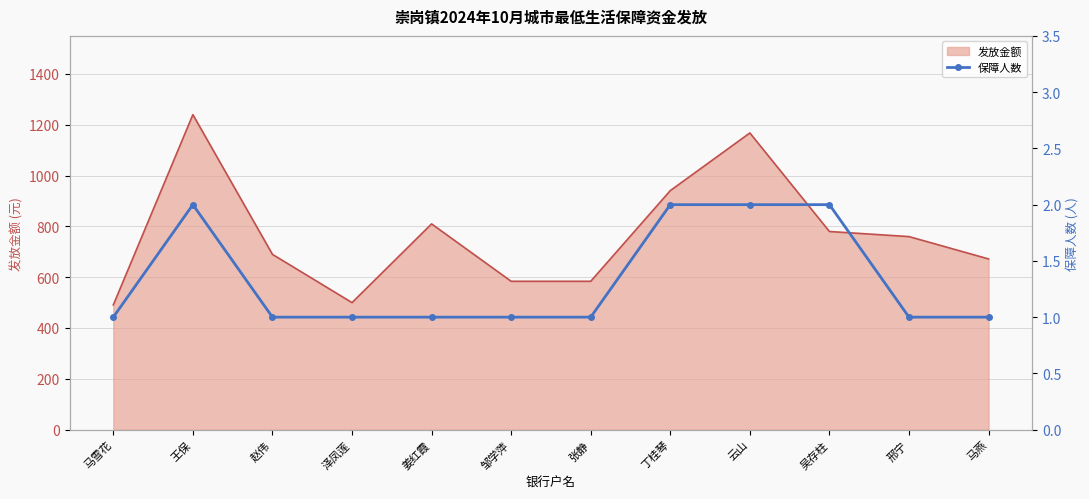

What is the label of the 7th point from the right?

邹学萍